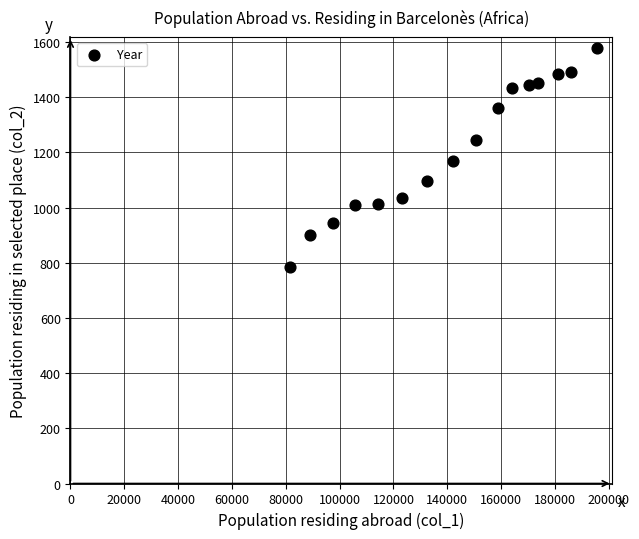

What is the range of X values (max minus min)?

114165